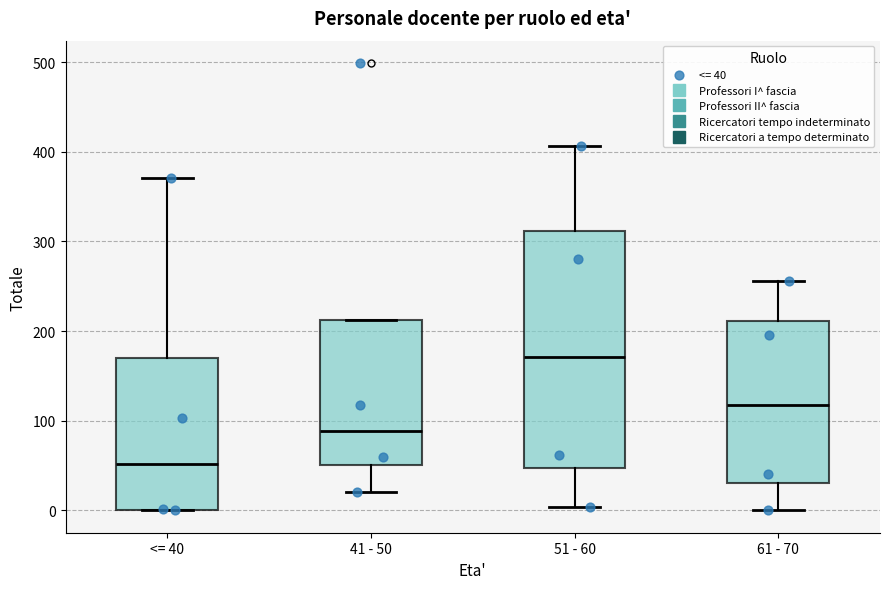

Reading left to right, transcribe this box plot: for each box, give where its median line is, the range the box spans, and where its two whiskers end, as read against the y-axis. The values are not printed on the chart, so give them approximately, as read against the axis.

<= 40: median 50, box 0 to 170, whiskers 0 to 370
41 - 50: median 90, box 50 to 210, whiskers 20 to 210
51 - 60: median 170, box 50 to 310, whiskers 0 to 410
61 - 70: median 120, box 30 to 210, whiskers 0 to 260